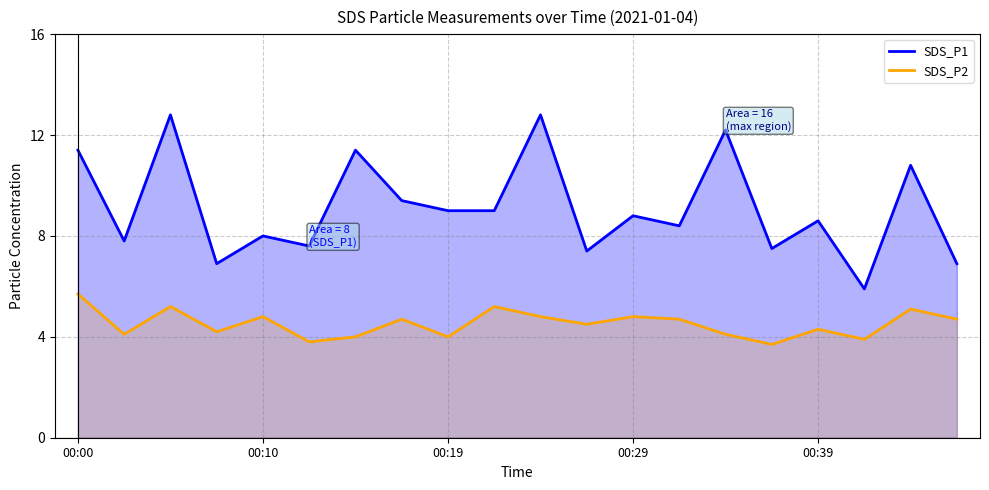

True or false: SDS_P1 and SDS_P2 intersect in this chart.

False